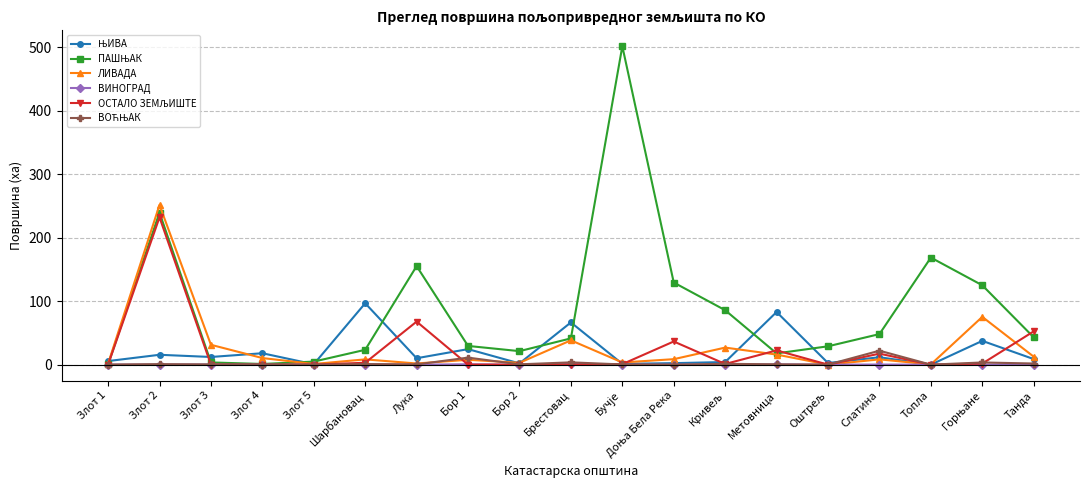

What is the greatest value displayed?

501.3